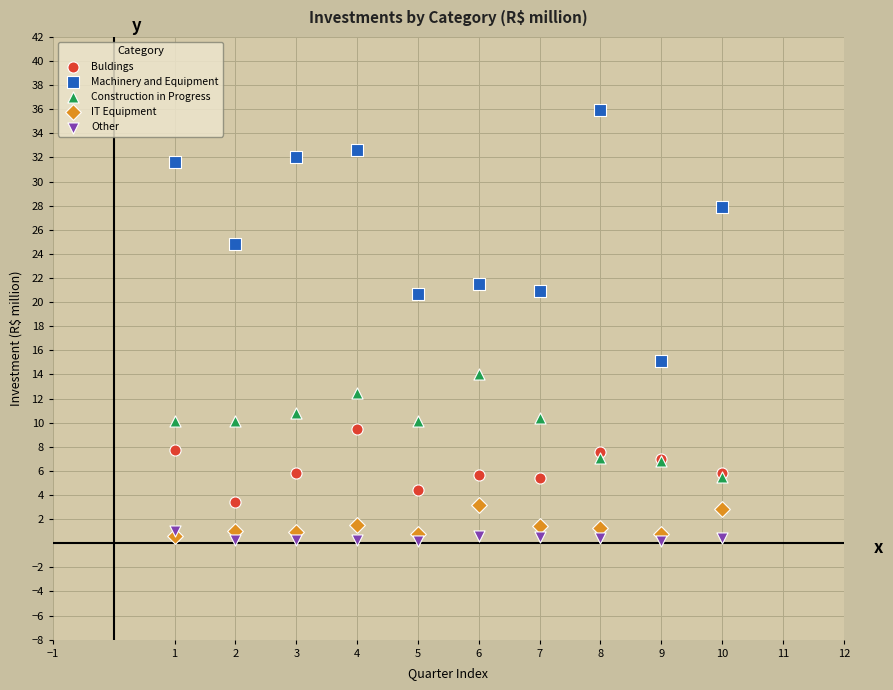

Which series has the largest Y range (max minus min)?

Machinery and Equipment